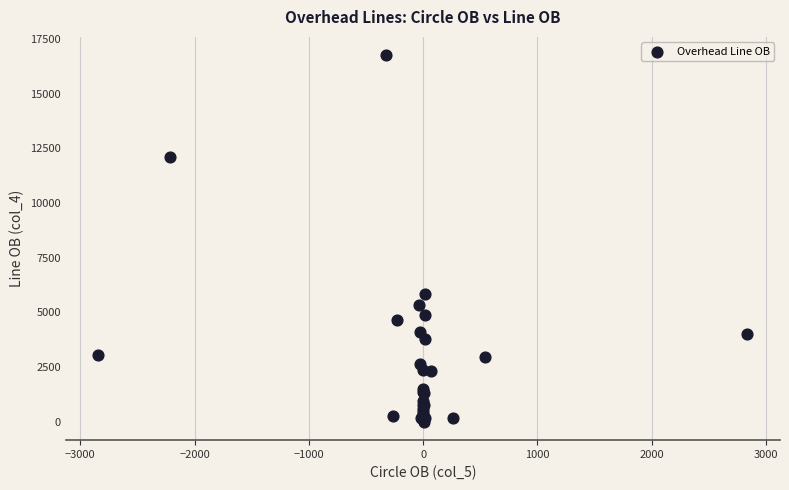

What Y value in the scatter plot is closest to 8375?

5831.0